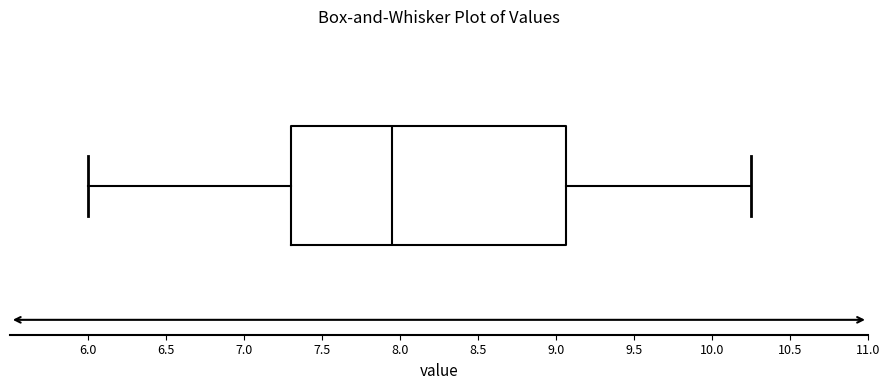

Where does the right whisker of the box end on the x-axis? The values are not printed on the chart, so give them approximately, as read against the axis.

10.25